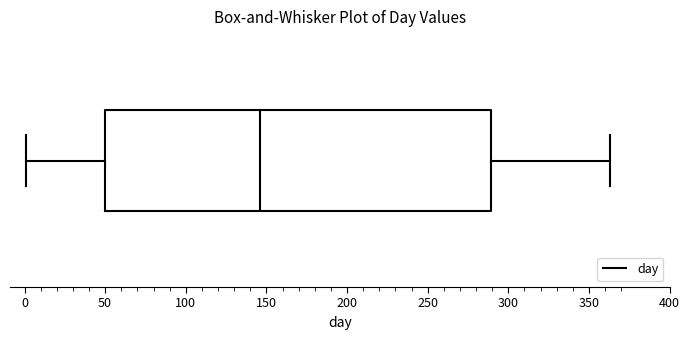

Where does the right whisker of the box end on the x-axis? The values are not printed on the chart, so give them approximately, as read against the axis.

365